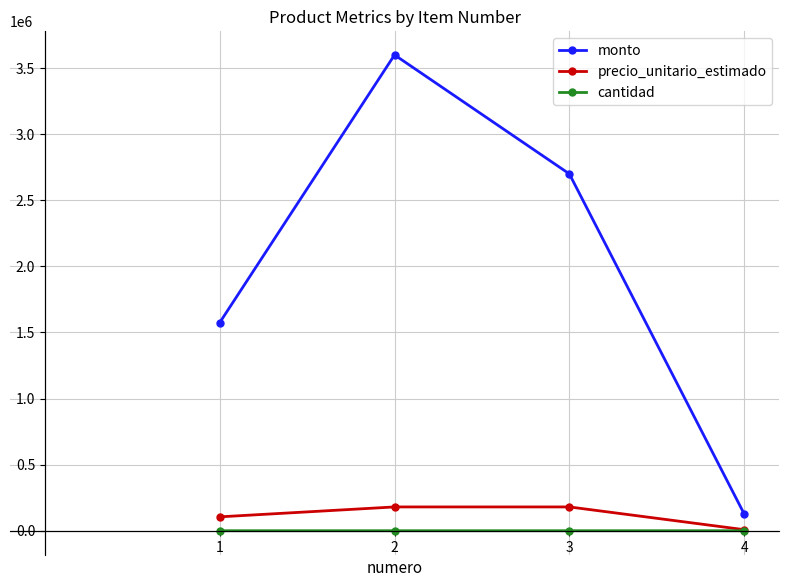

How many data points in precio_unitario_estimado are less than 180000?

2